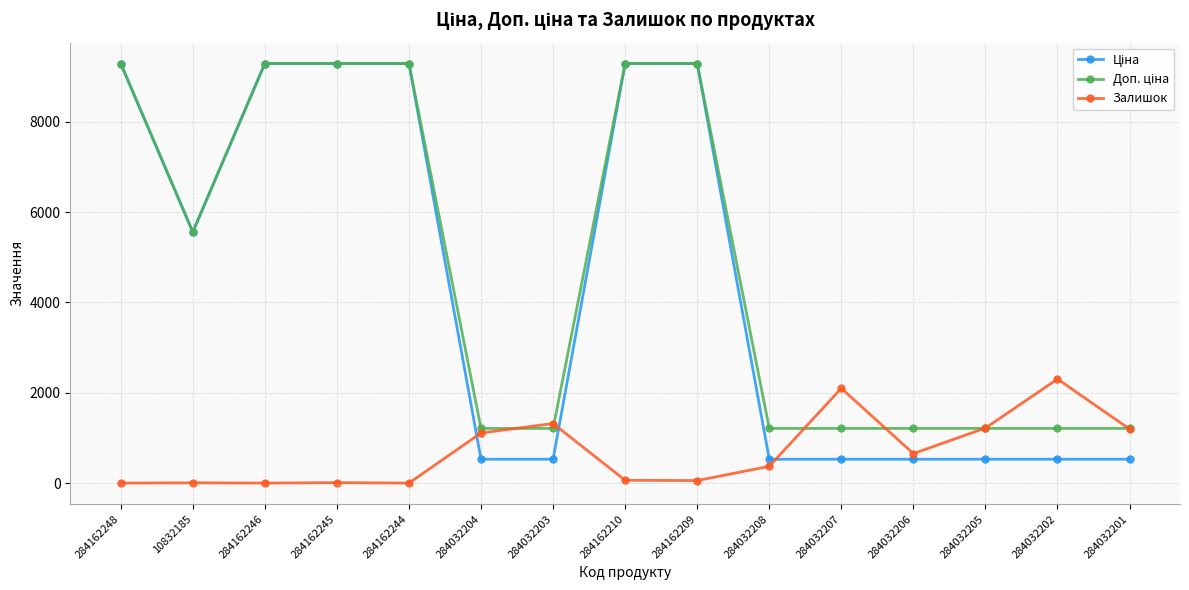

At how many categories does at least one series exceed 3503?

7